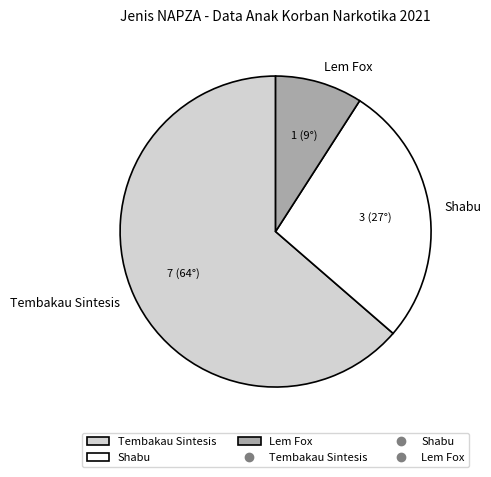

Which slice represents more than half of the pie?

Tembakau Sintesis